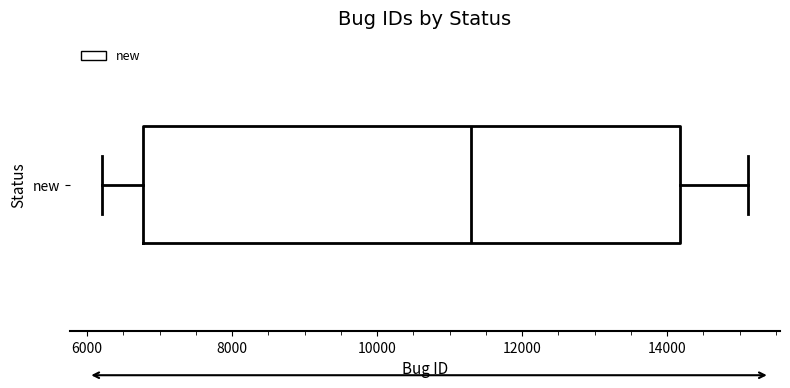

Read this box plot against the x-axis: the position of the median line, the range covered by the box, and the ends of both whiskers. The values are not printed on the chart, so give them approximately, as read against the axis.

median 11200, box 6800 to 14200, whiskers 6200 to 15200